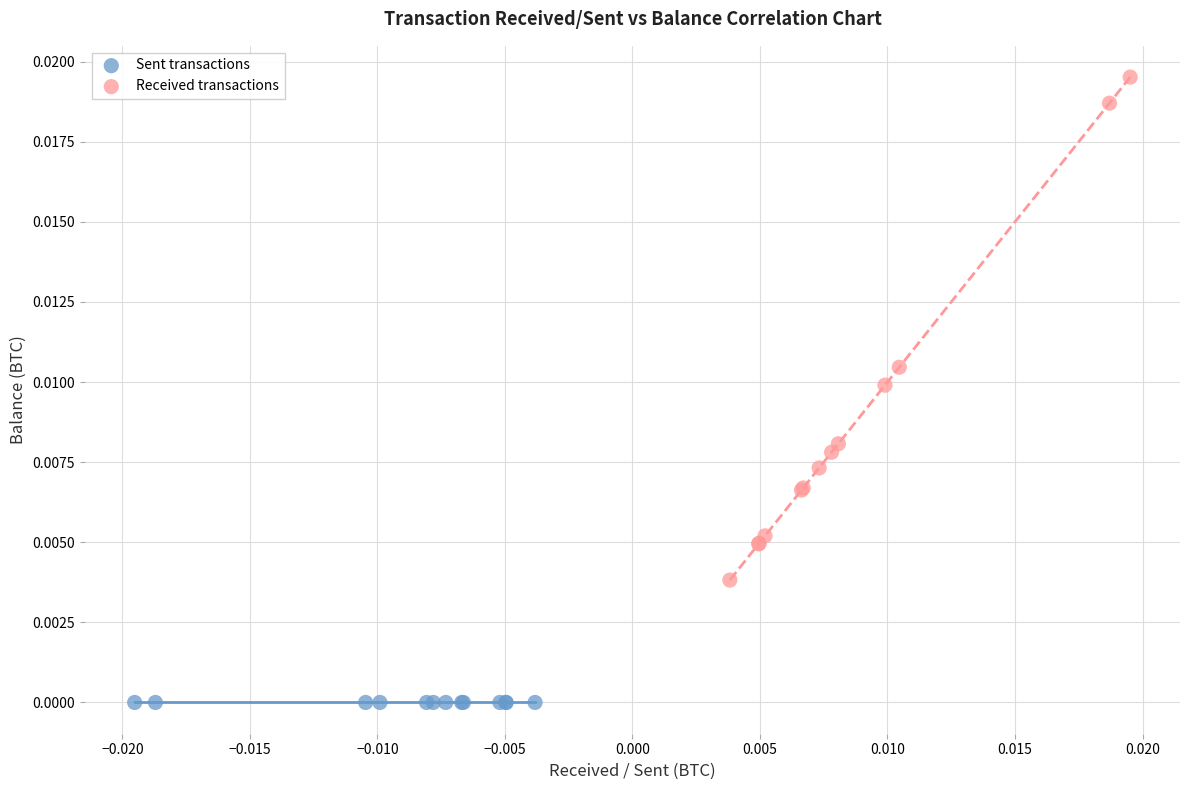

Which series reaches the maximum Y coordinate?

Received transactions